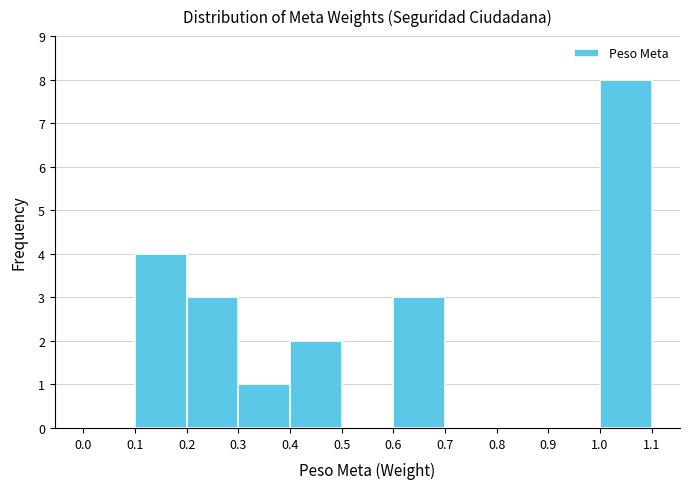

Reading left to right, transcribe this chart: for each bar, give the range it covers on the x-axis and its height. The values are not printed on the chart, so give them approximately, as read against the axis.

0.0 to 0.1: 0
0.1 to 0.2: 4
0.2 to 0.3: 3
0.3 to 0.4: 1
0.4 to 0.5: 2
0.5 to 0.6: 0
0.6 to 0.7: 3
0.7 to 0.8: 0
0.8 to 0.9: 0
0.9 to 1.0: 0
1.0 to 1.1: 8